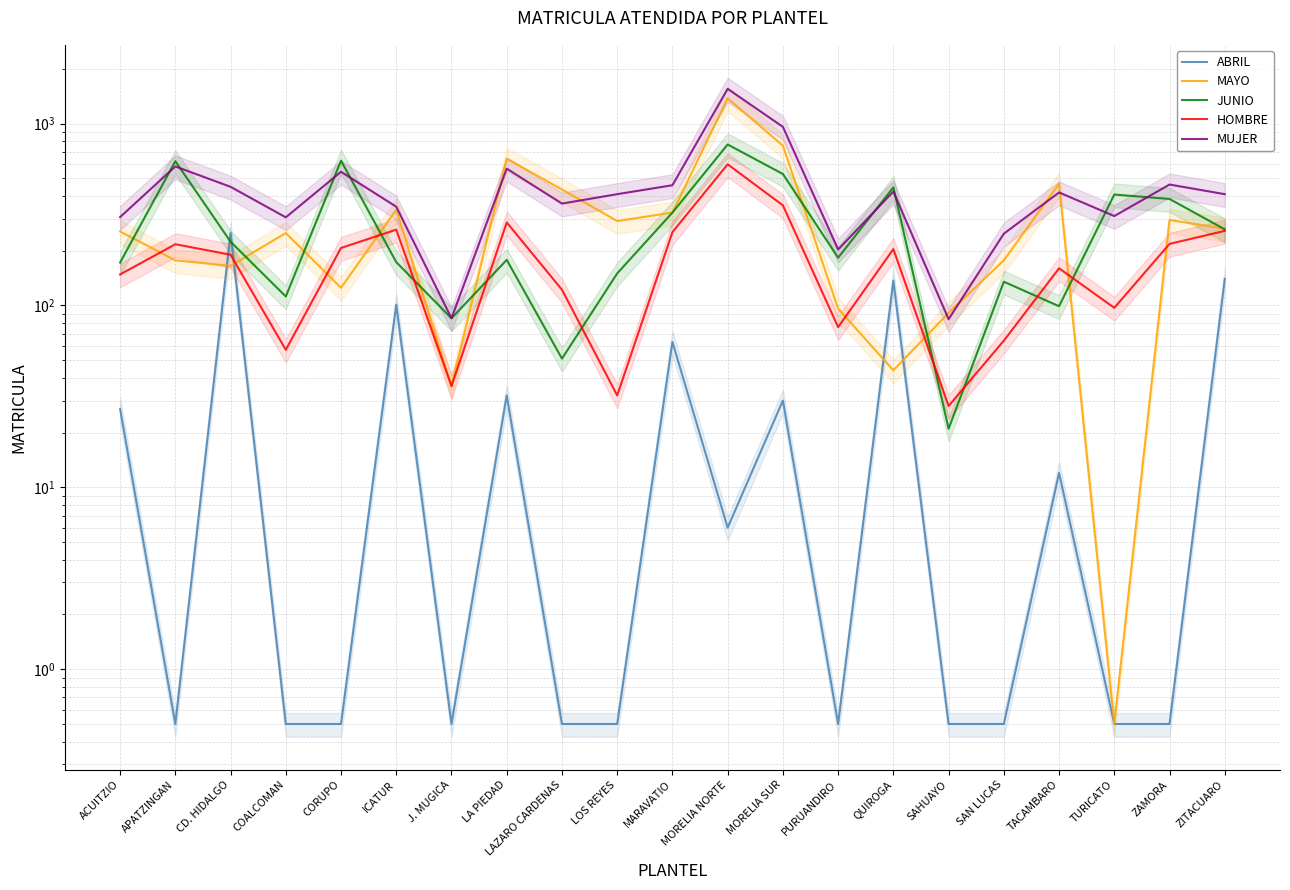

How many lines are shown in the chart?

5